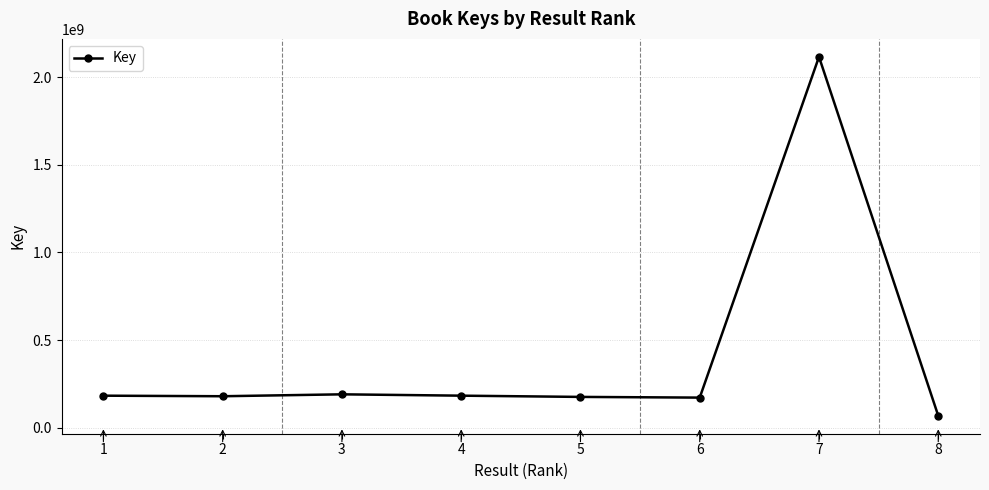

True or false: the data has more than 1 interior local peaks.

True